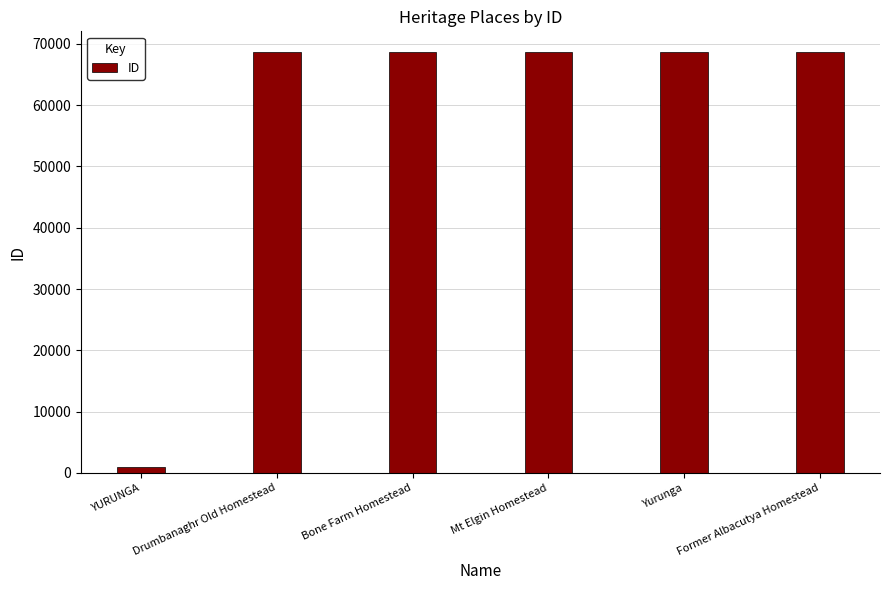

Is it true that the value at Mt Elgin Homestead is 35666?

False